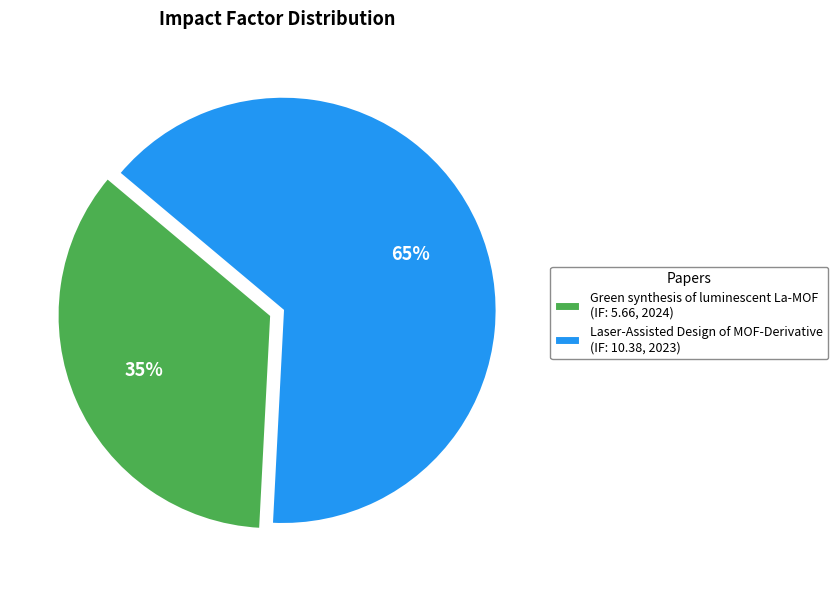

Rank the categories by value from lowest to highest.

Green synthesis of luminescent La-MOF, Laser-Assisted Design of MOF-Derivative